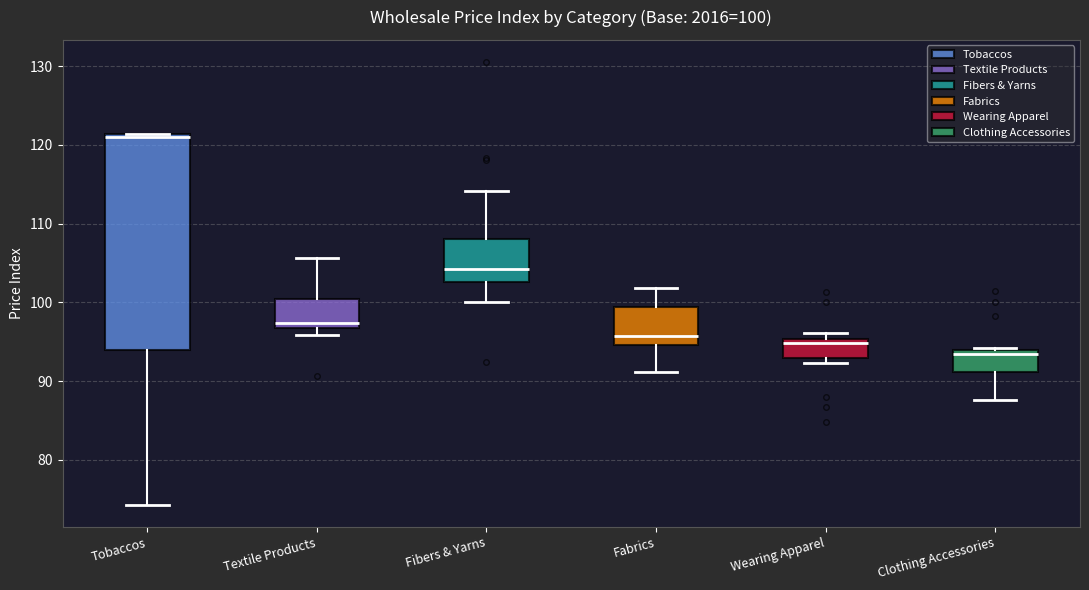

Which box has the lowest median line?

Clothing Accessories